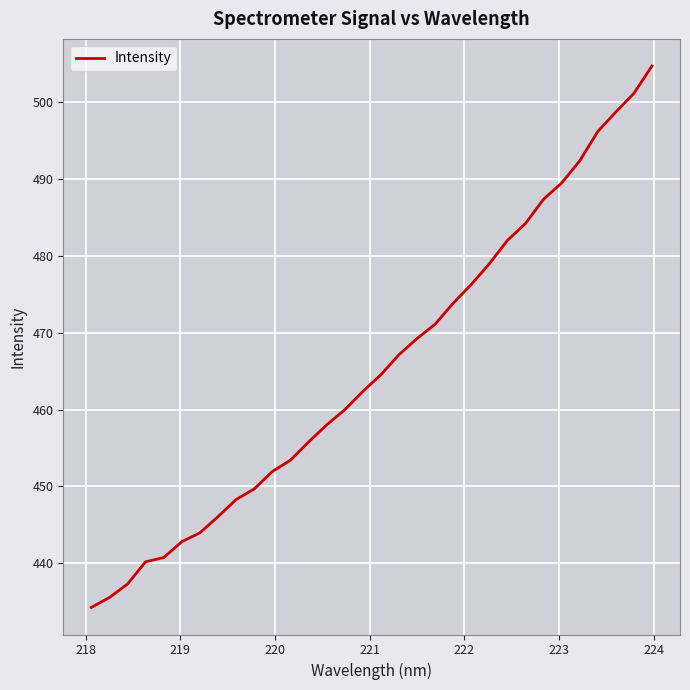

Reading left to right, extract all data points from this chart.

434.2	435.5	437.3	440.2	440.7	442.8	443.9	446.1	448.3	449.7	451.9	453.4	455.8	458.0	460.0	462.3	464.5	467.1	469.2	471.1	473.8	476.3	479.0	482.0	484.2	487.4	489.5	492.4	496.2	498.7	501.2	504.7